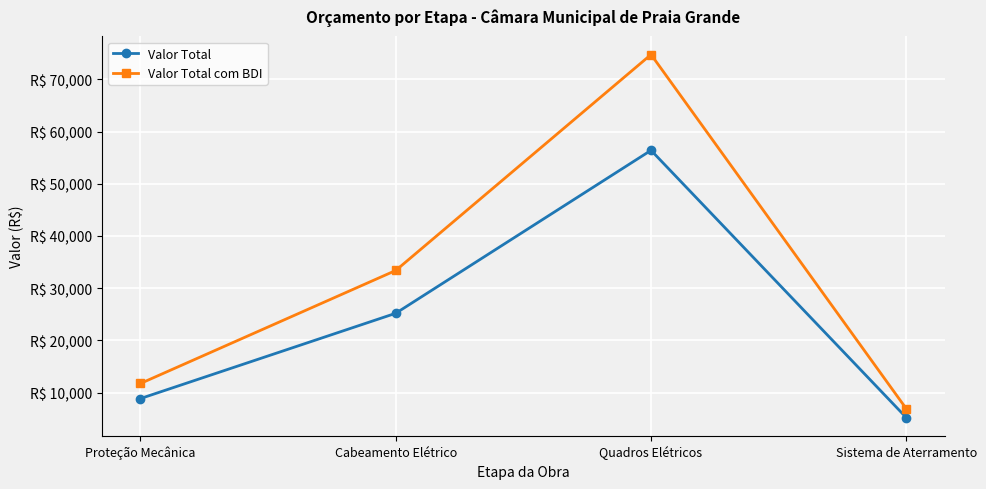

What is the smallest value displayed?

5226.9